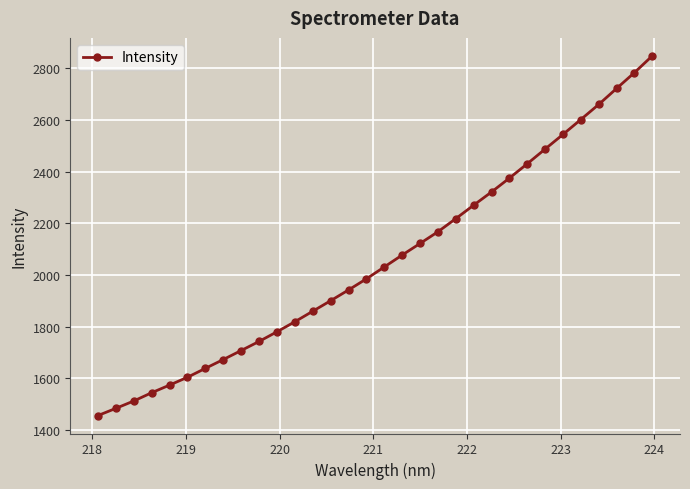

What is the difference between the second highest and second lowest values?

1298.8